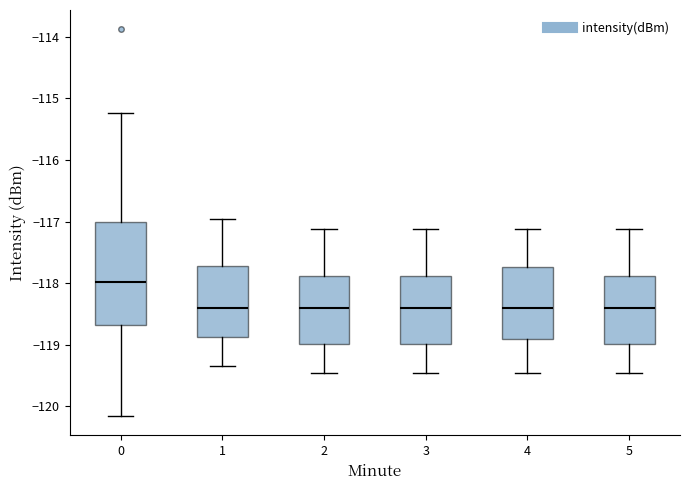

Which box's median line is the highest?

0